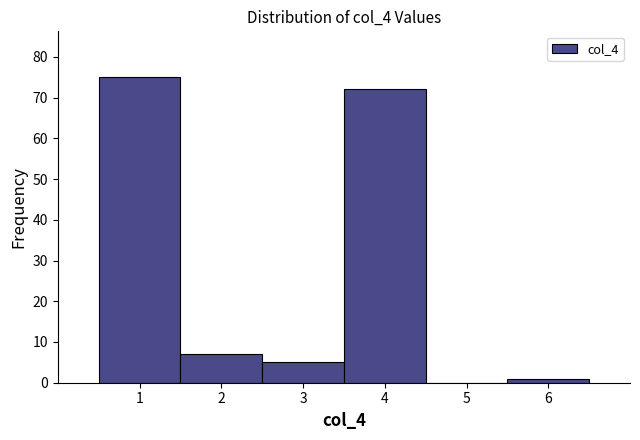

How tall is the bar that spans 0.5 to 1.5 on the x-axis? The values are not printed on the chart, so give them approximately, as read against the axis.

75